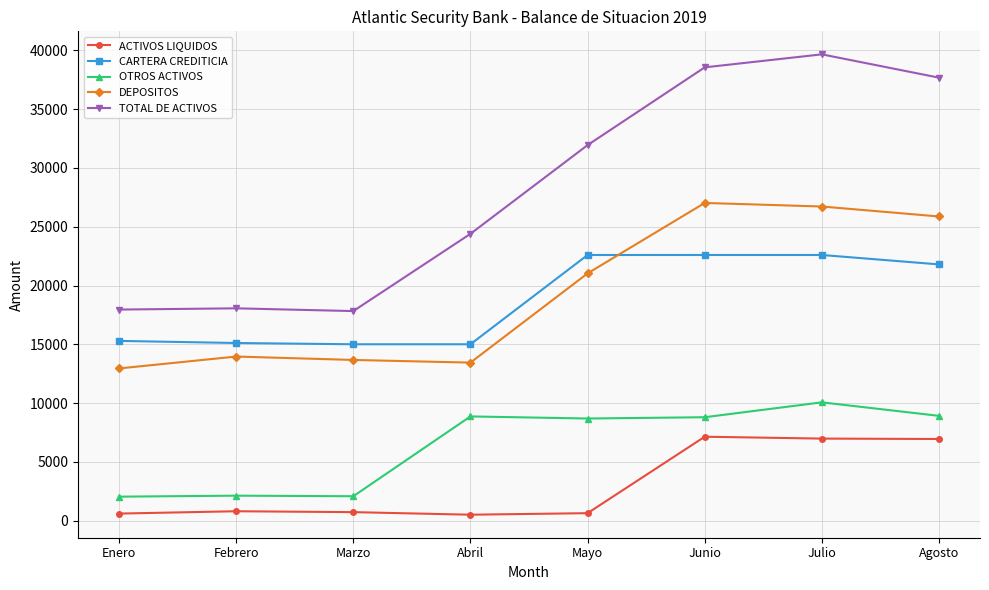

True or false: TOTAL DE ACTIVOS has more than 0 points higher than both neighbors.

True